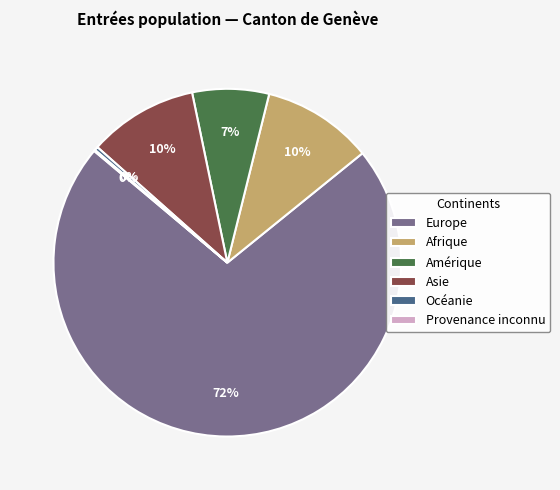

To the nearest percent, what percentage of the pie is Amérique?

7%